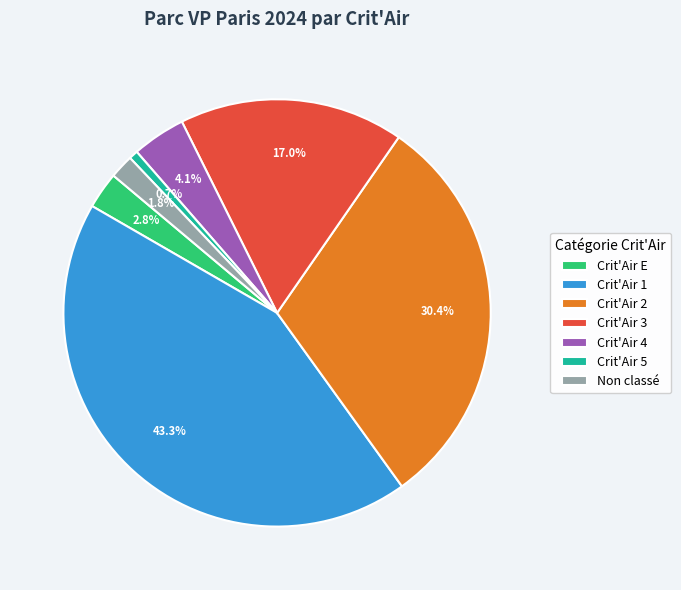

Which has a higher value, Crit'Air E or Crit'Air 1?

Crit'Air 1